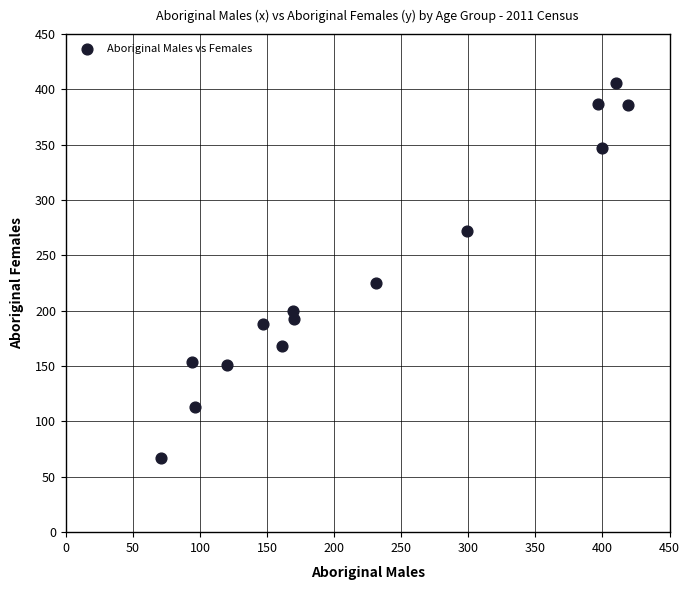

What is the range of X values (max minus min)?

348